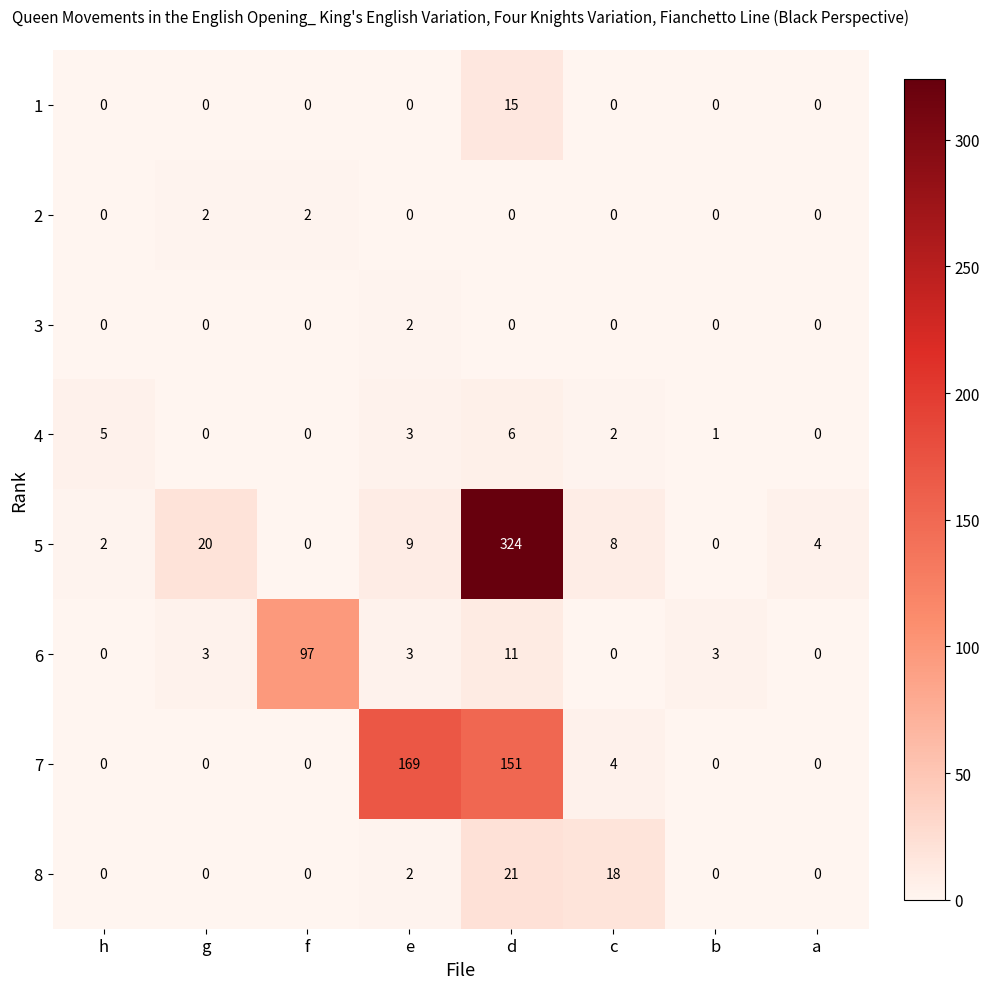

Is it true that 7 equals -80 at a?

False